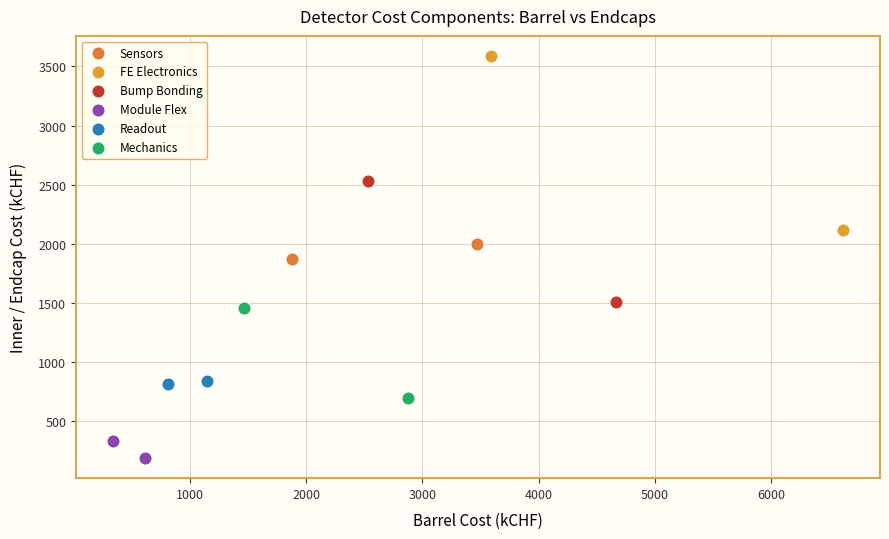

Which series has the widest spread of Y values?

FE Electronics